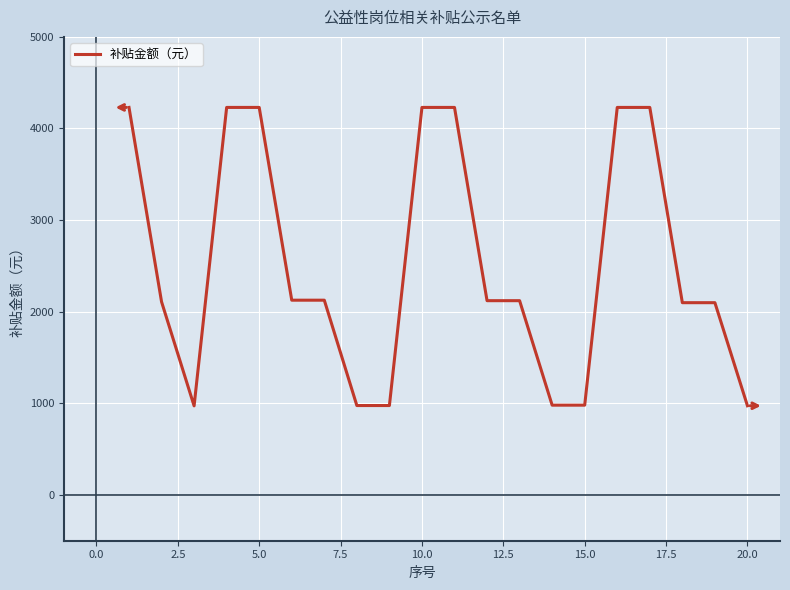

What is the minimum value shown in the chart?

972.2